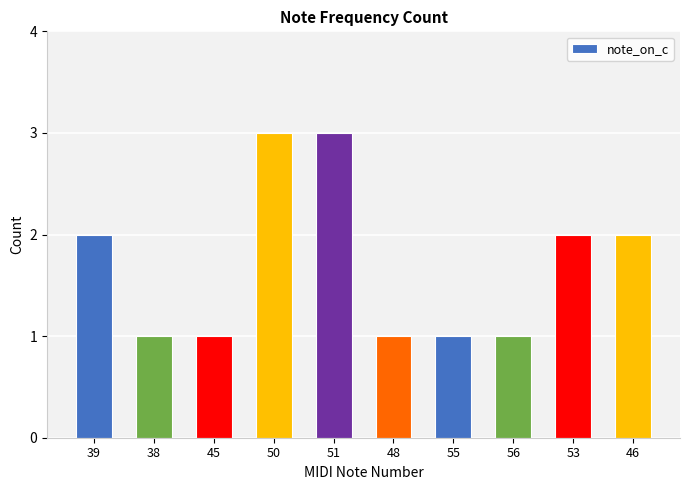

What is the maximum value shown in the chart?

3